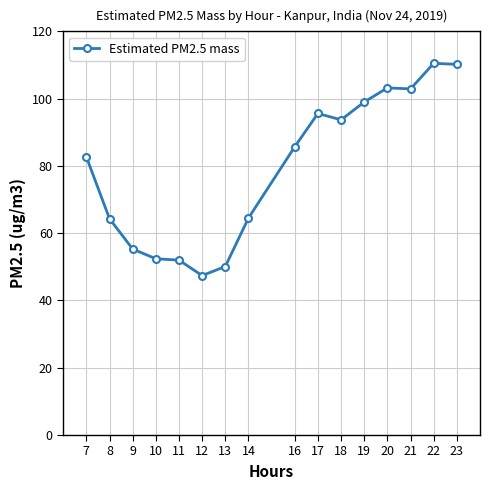

True or false: the data shows 110.2 at 23.

True